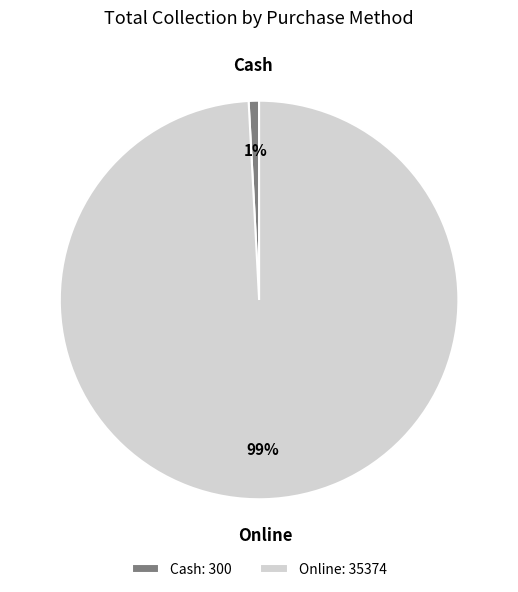

To the nearest percent, what is the average slice percentage?

50%